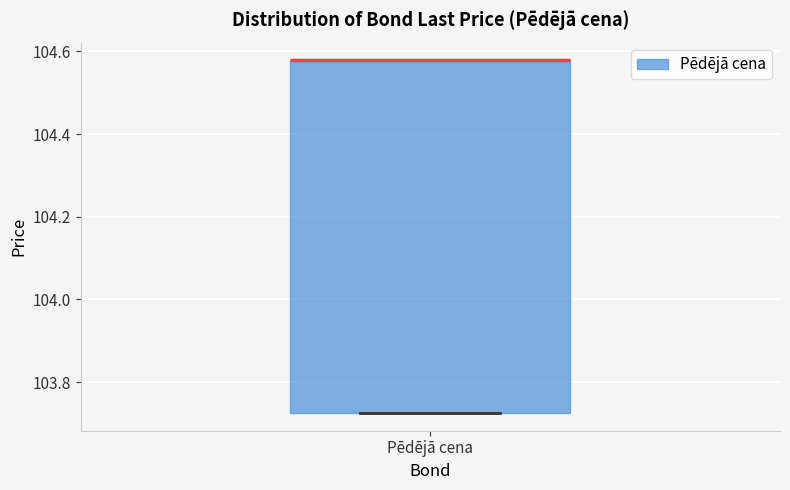

Transcribe this box plot: give where the median line is, the range the box spans, and where the two whiskers end, as read against the y-axis. The values are not printed on the chart, so give them approximately, as read against the axis.

median 104.58 (drawn on the box's upper edge), box 103.72 to 104.58, whiskers 103.72 to 104.58